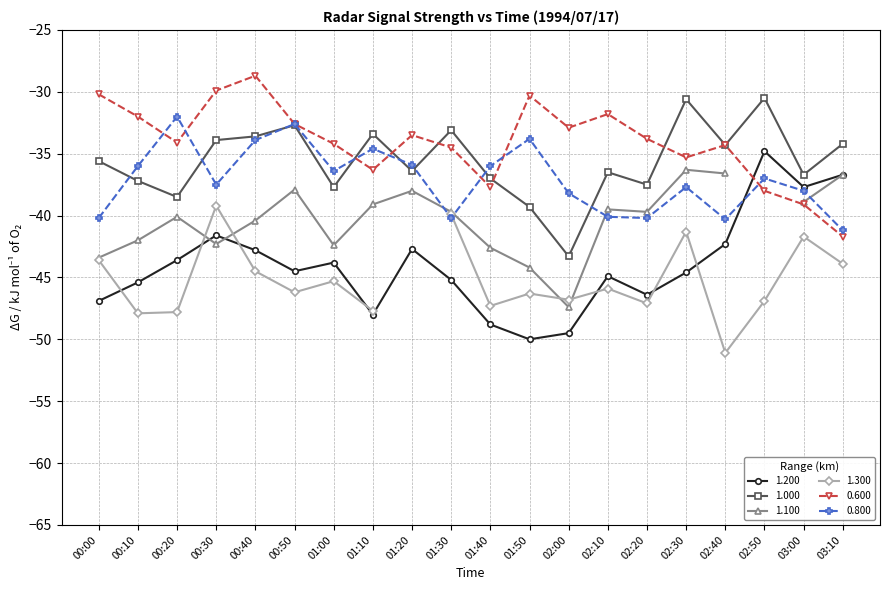

In 0.600, how many points are higher than both neighbors (excluding endpoints)?

5